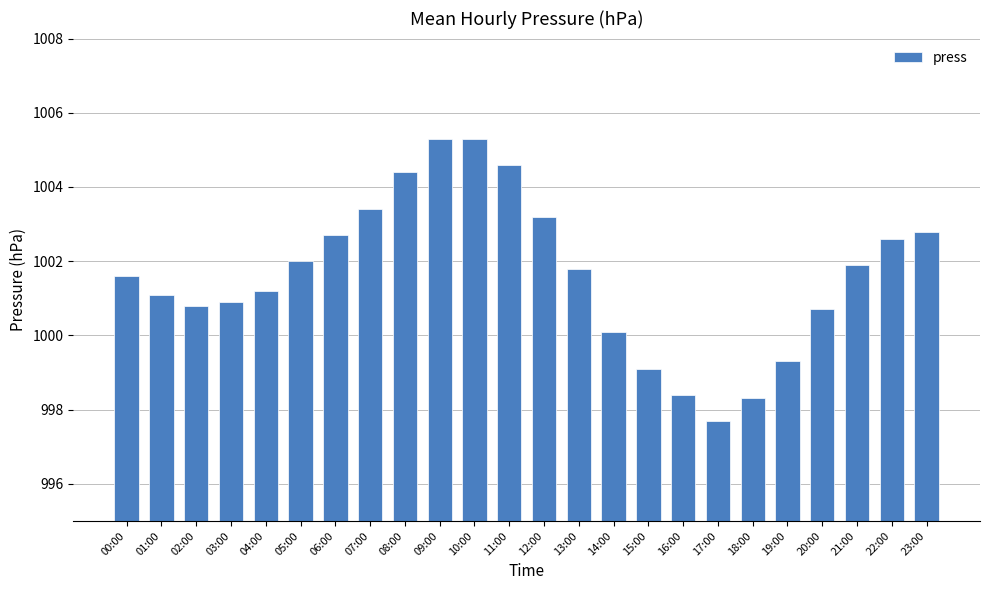

Are the bars grouped side by side (vs. stacked)?

No